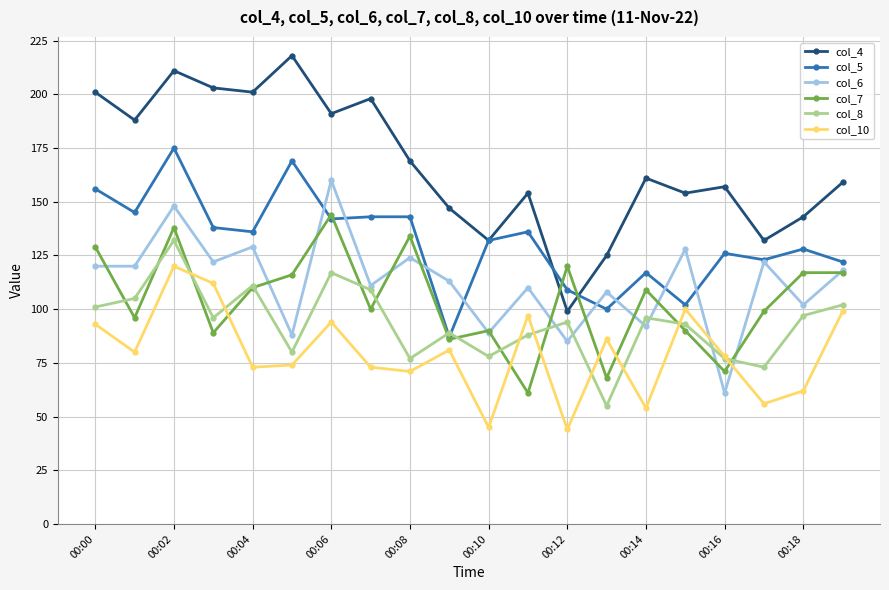

What is the sum of all col_8 values?

1870